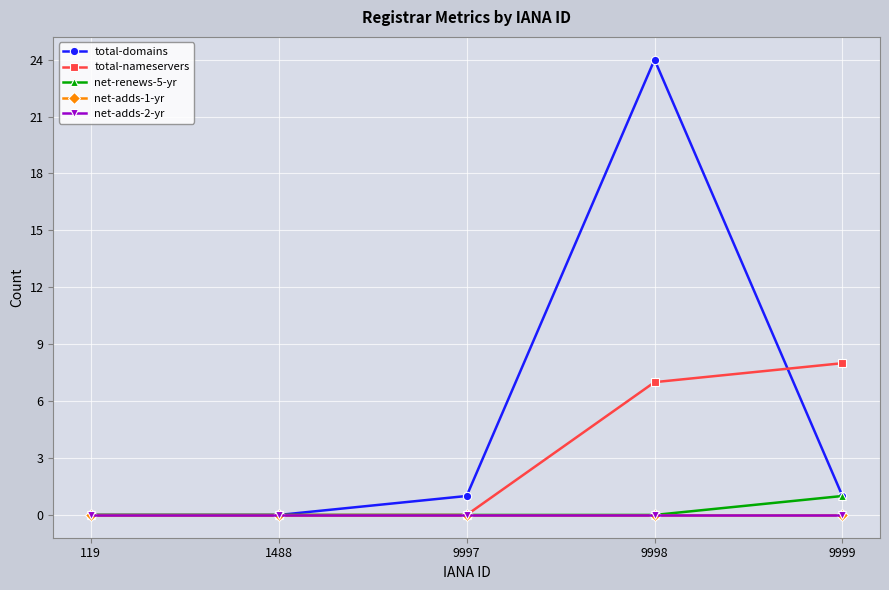

How many lines are shown in the chart?

5